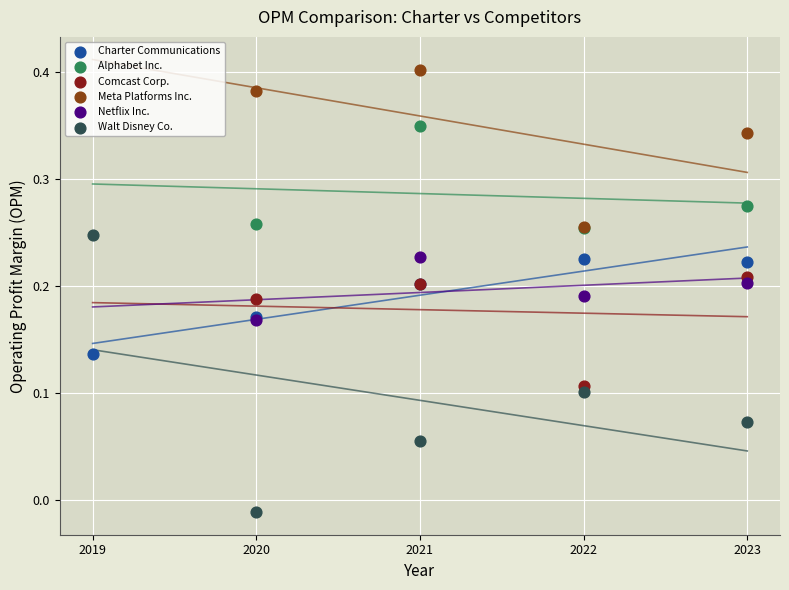

Which series contains the highest Y value?

Meta Platforms Inc.